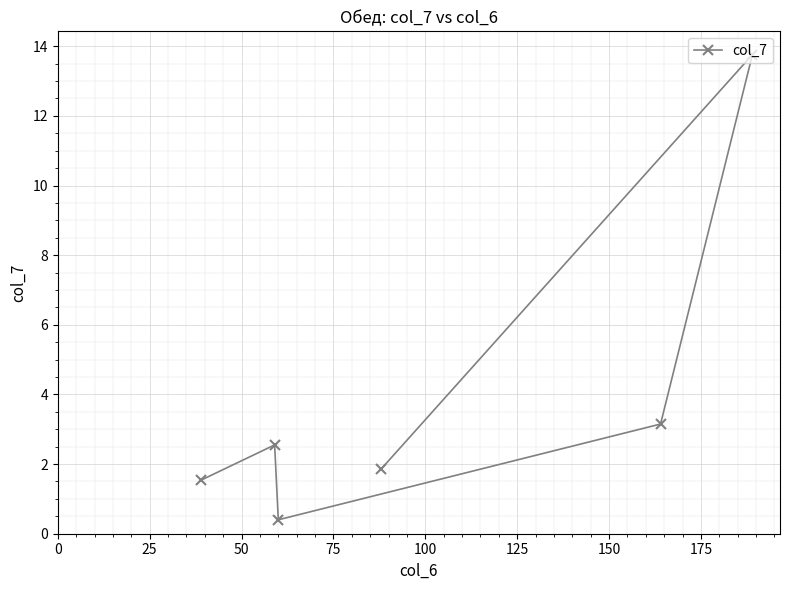

What is the value of the 4th point from the left?

1.9